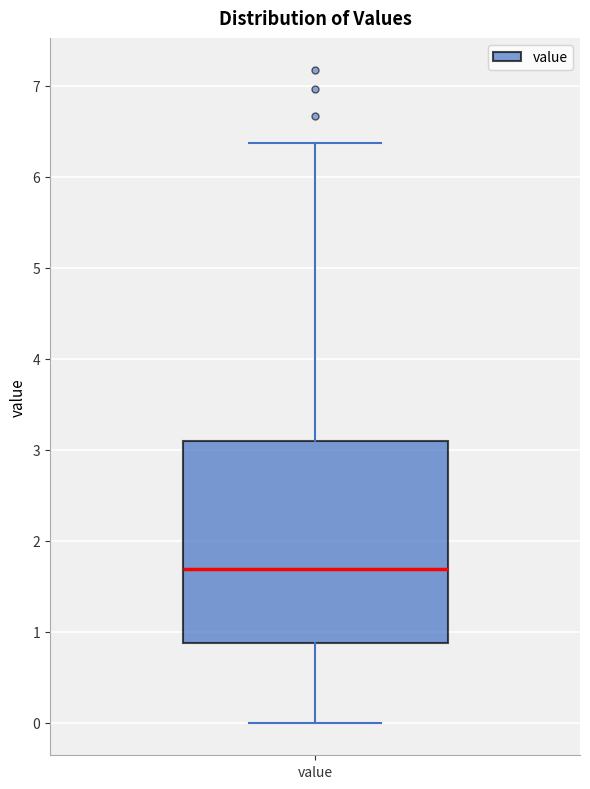

Read this box plot against the y-axis: the position of the median line, the range covered by the box, and the ends of both whiskers. The values are not printed on the chart, so give them approximately, as read against the axis.

median 1.7, box 0.9 to 3.1, whiskers 0.0 to 6.4